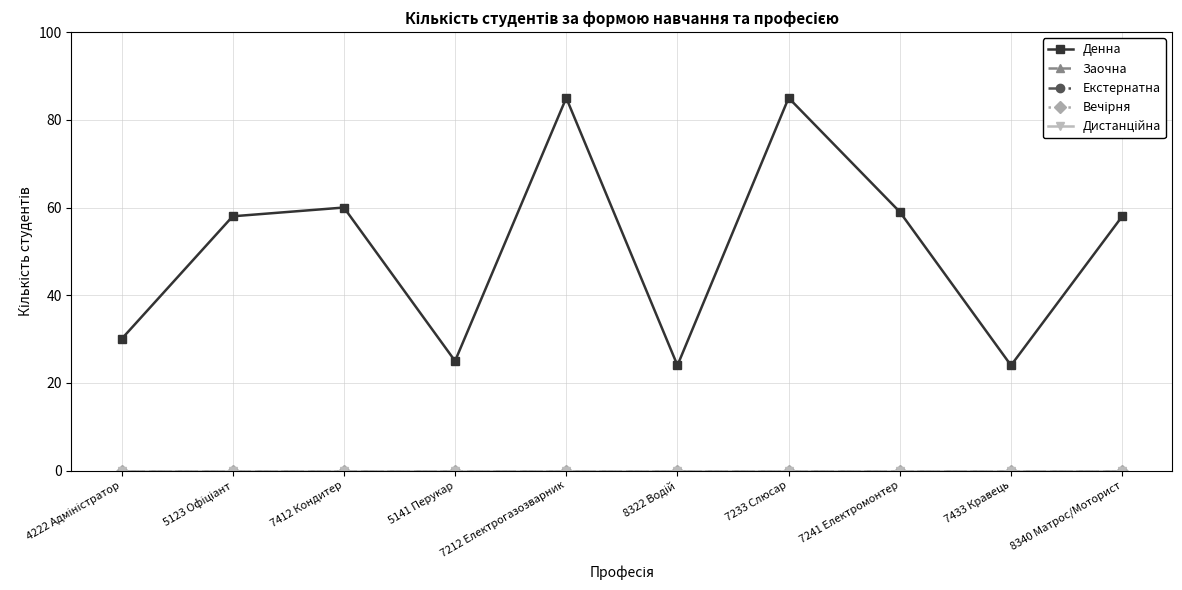

True or false: Денна has a value of 25 at 5141 Перукар.

True